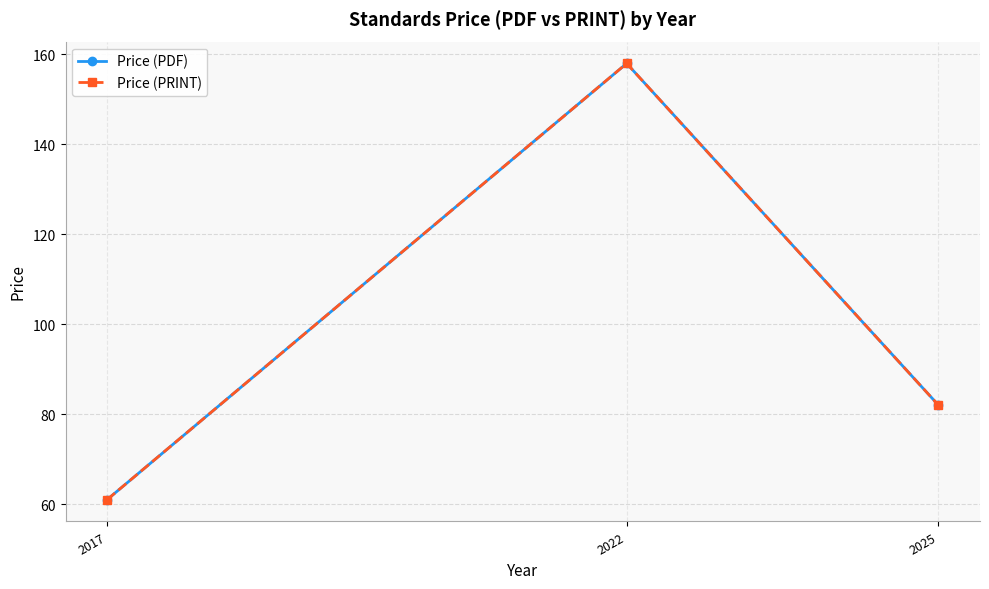

Does the chart have visible grid lines?

Yes